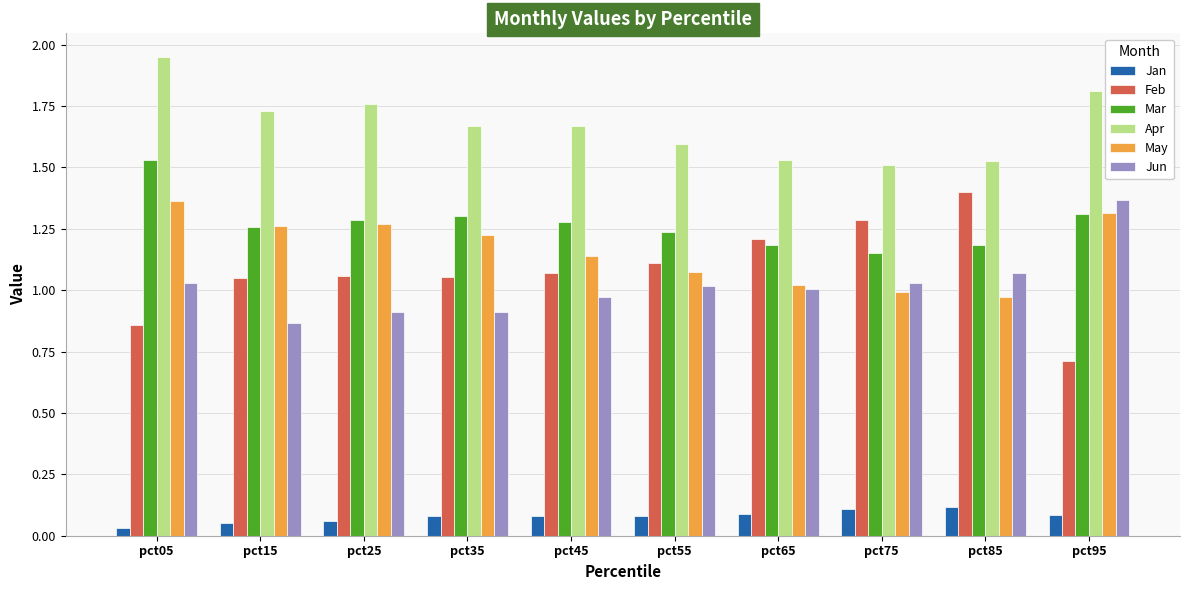

The value of Feb at pct75 is 1.3. True or false?

True